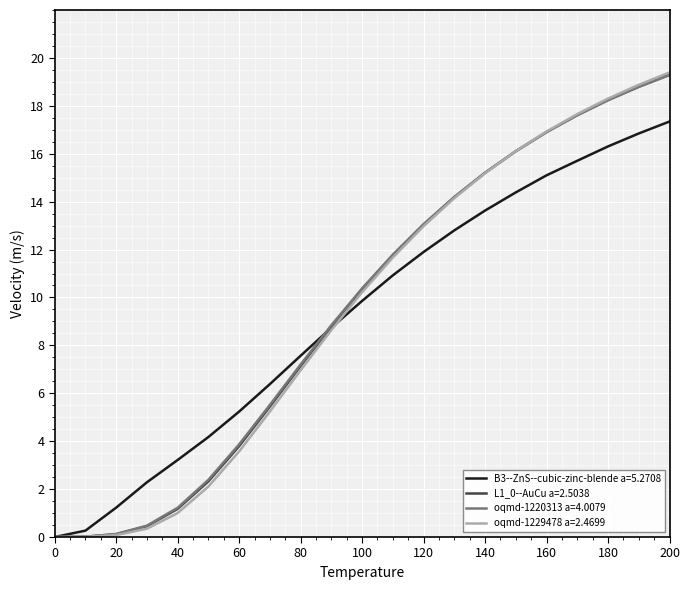

What is the maximum value shown in the chart?

19.4